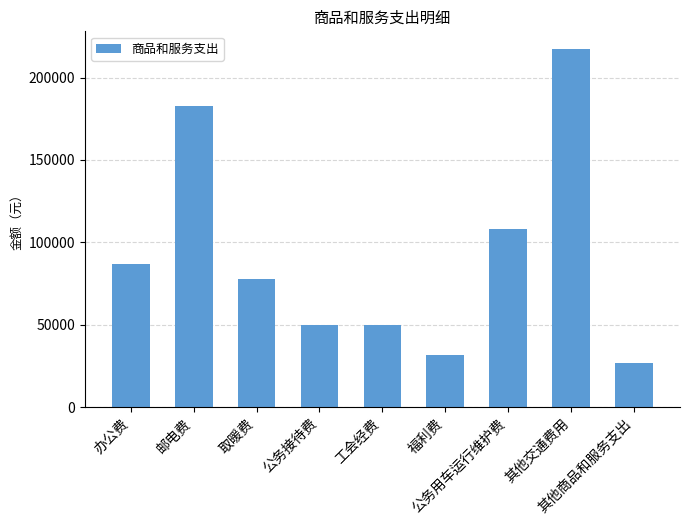

Where does the data first go above 77700?

办公费